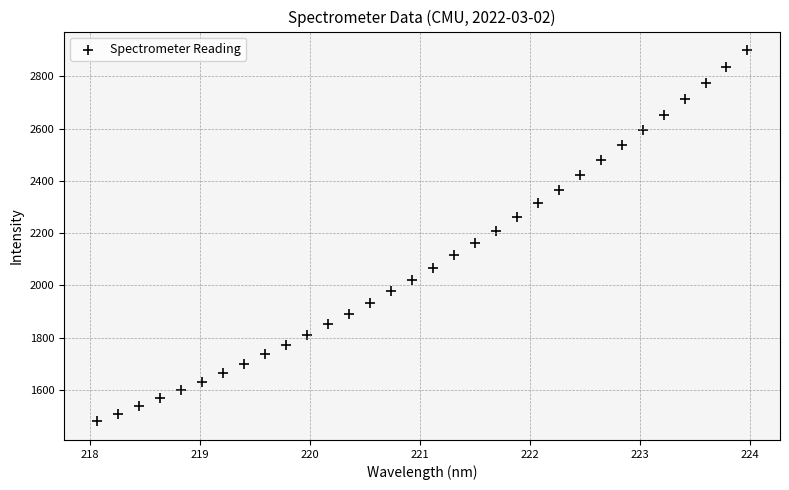

What is the range of Y values (max minus min)?

1420.7